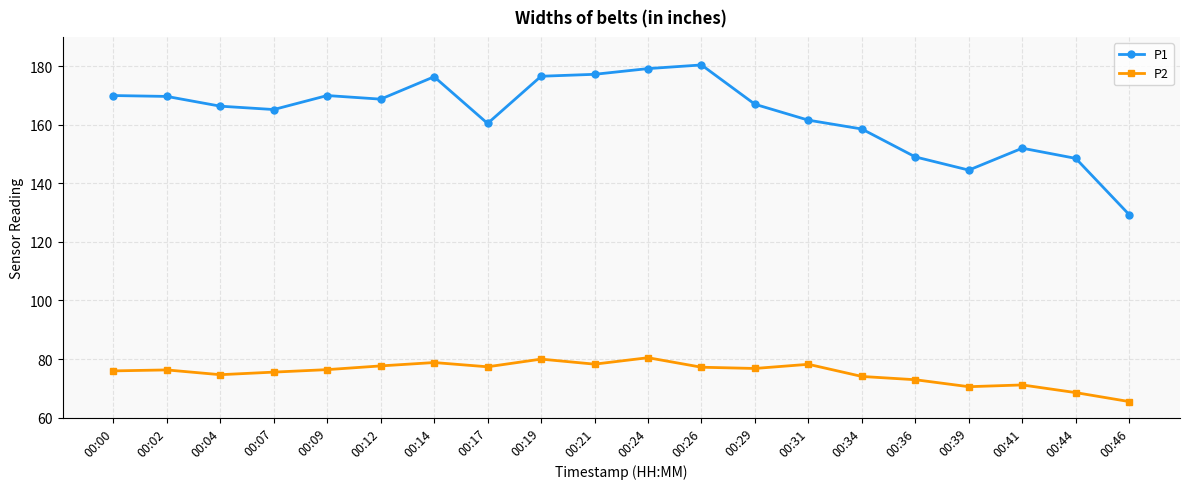

True or false: P1 has more than 1 points higher than both neighbors.

True